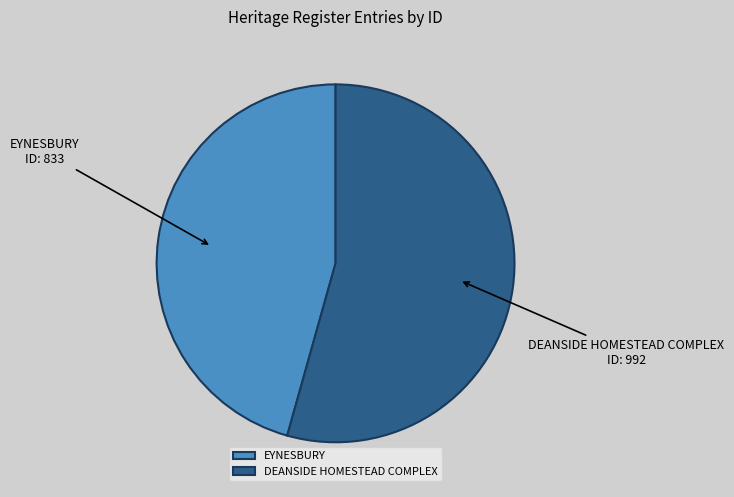

True or false: DEANSIDE HOMESTEAD COMPLEX accounts for 54% of the total.

True